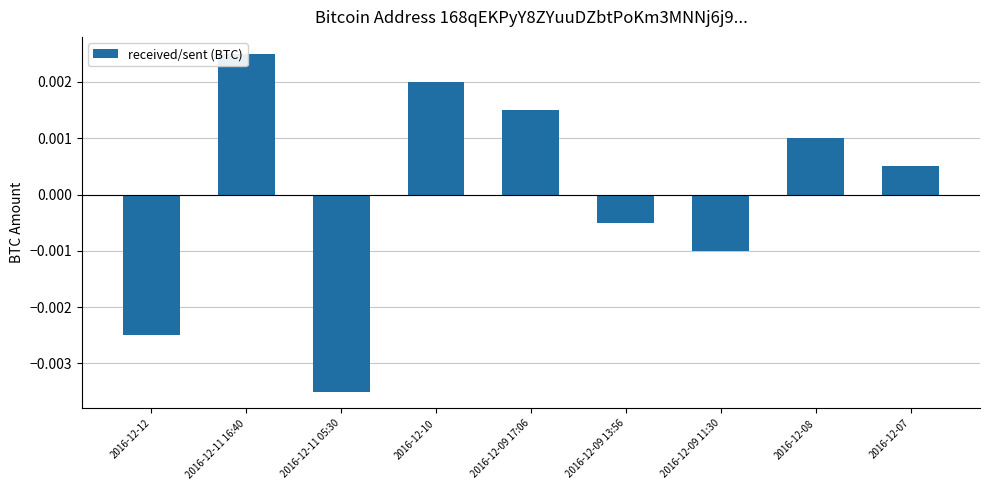

List the labels in order of value, smallest first.

2016-12-11 05:30, 2016-12-12, 2016-12-09 11:30, 2016-12-09 13:56, 2016-12-07, 2016-12-08, 2016-12-09 17:06, 2016-12-10, 2016-12-11 16:40